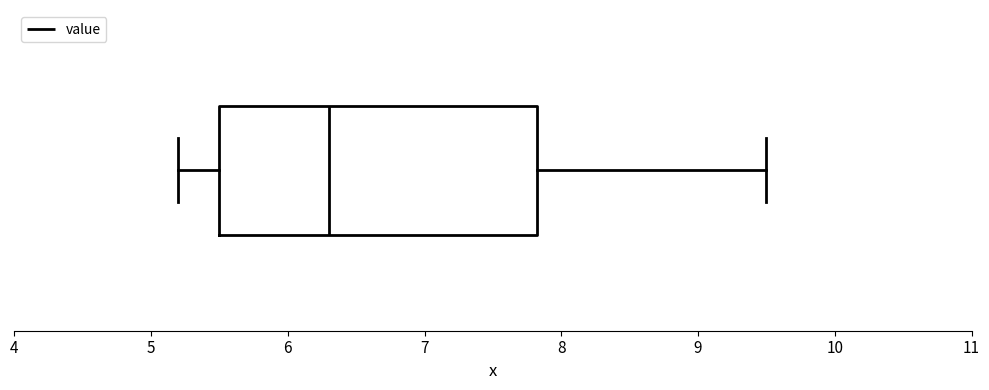

Read this box plot against the x-axis: the position of the median line, the range covered by the box, and the ends of both whiskers. The values are not printed on the chart, so give them approximately, as read against the axis.

median 6.3, box 5.5 to 7.8, whiskers 5.2 to 9.5